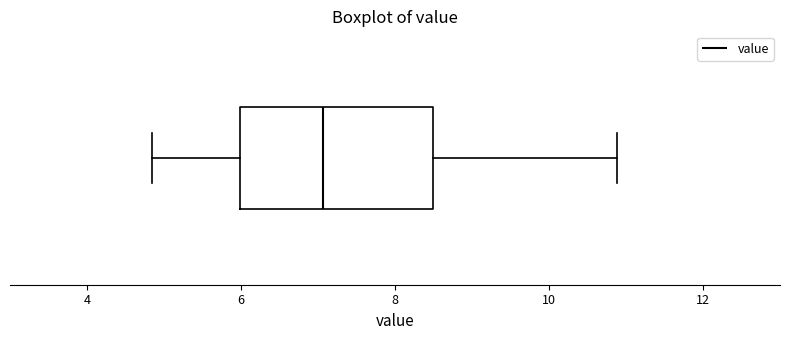

Transcribe this box plot: give where the median line is, the range the box spans, and where the two whiskers end, as read against the x-axis. The values are not printed on the chart, so give them approximately, as read against the axis.

median 7.0, box 6.0 to 8.4, whiskers 4.8 to 10.8